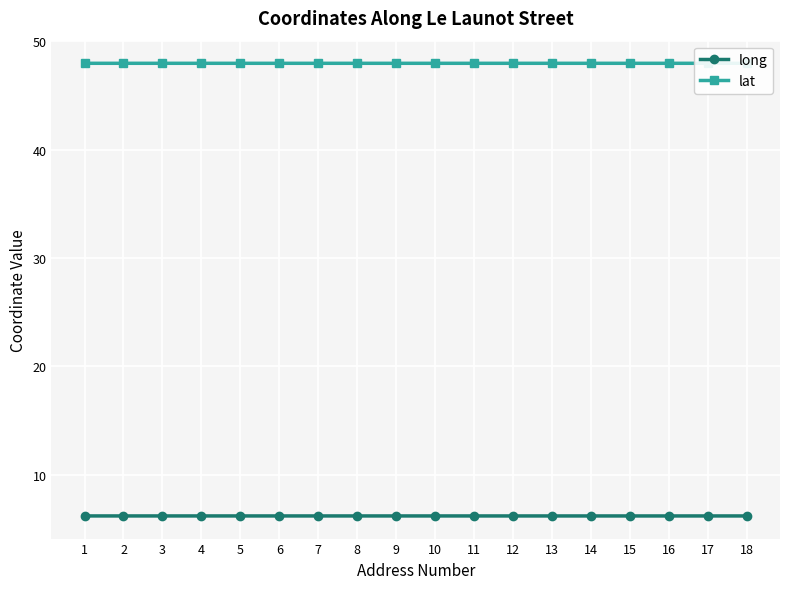

True or false: long has a value of 6.2 at 8.

True